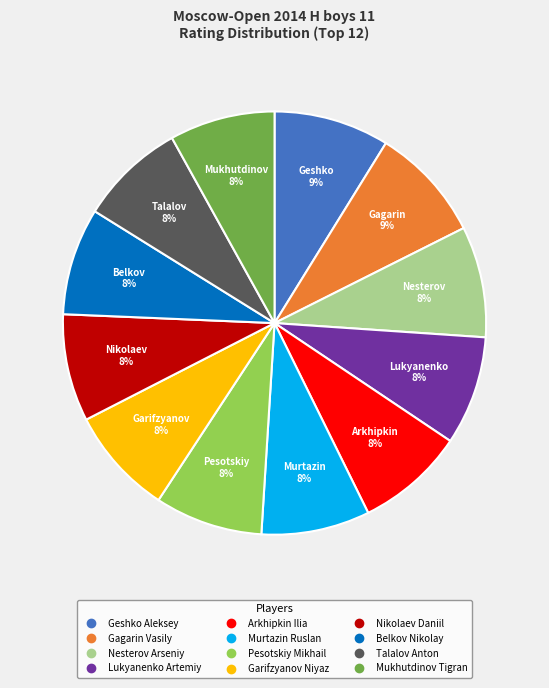

Is the sum of Gagarin Vasily and Arkhipkin Ilia greater than half?

No